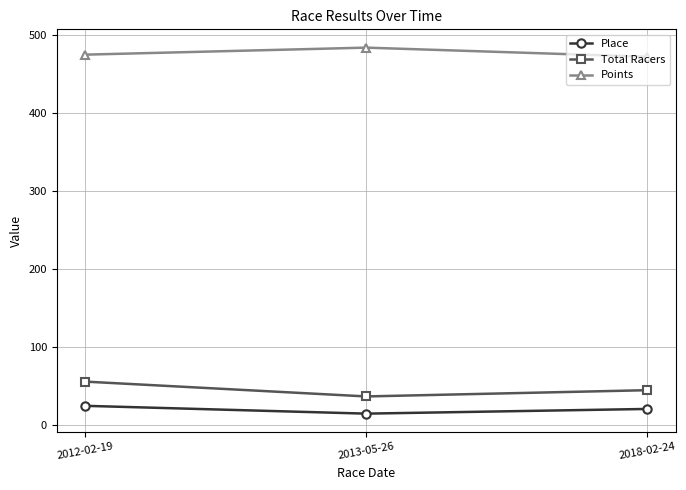

At which category is the sum across all series the highest?

2012-02-19